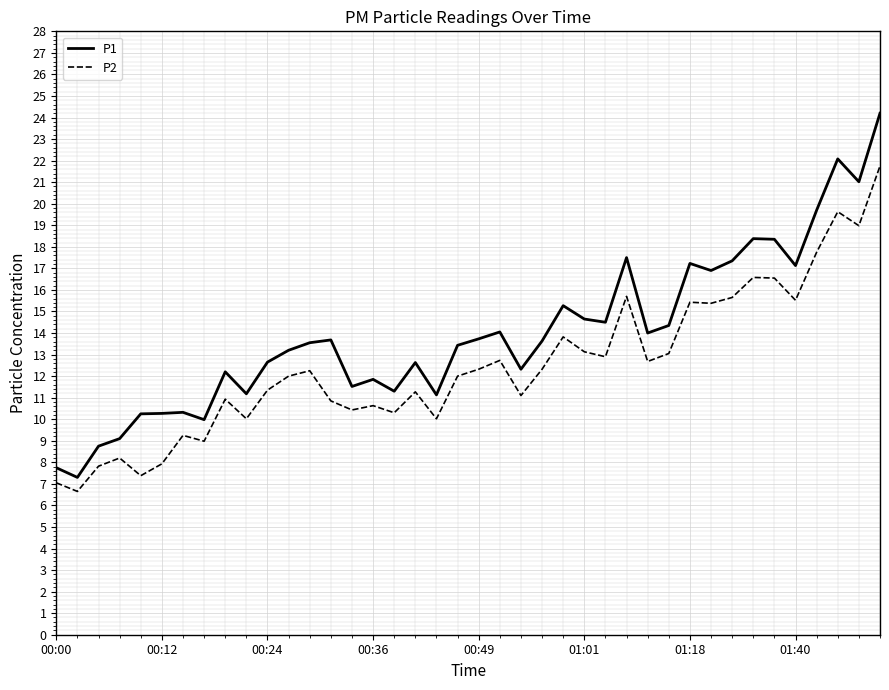

List the series in order of their overall mean, highest first.

P1, P2